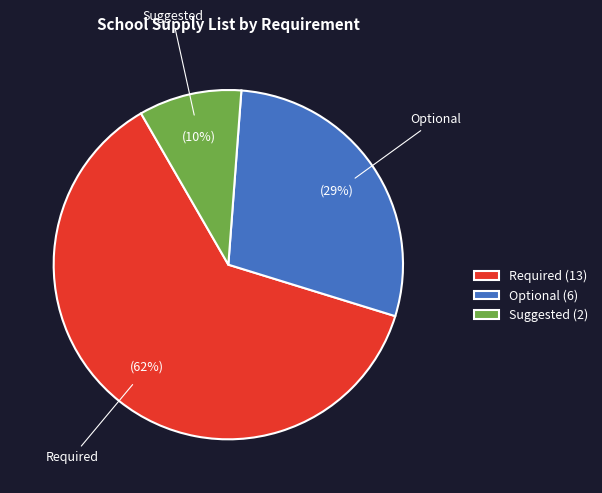

Is there any slice that represents more than half of the pie?

Yes